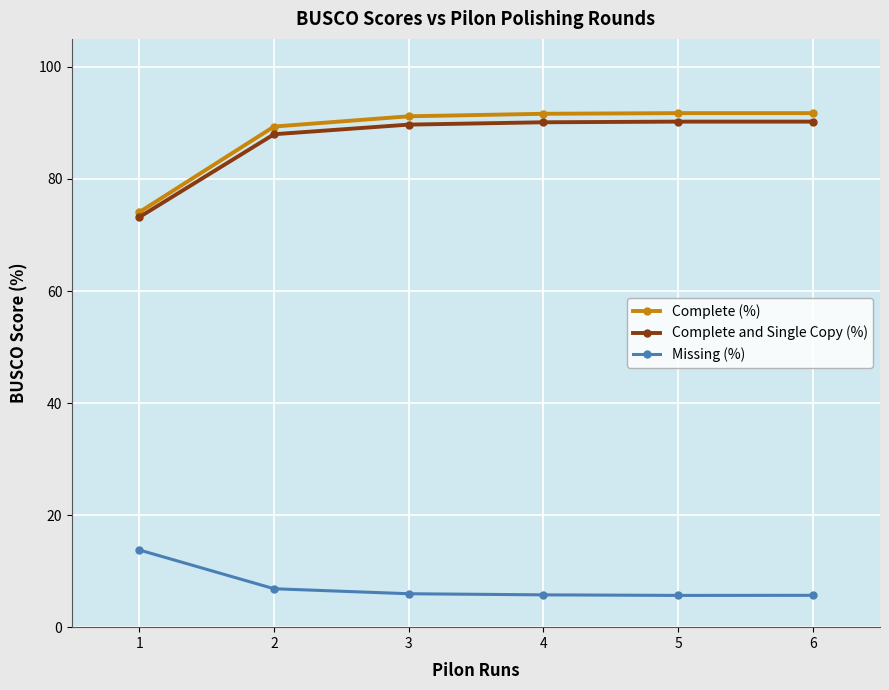

Is this an area chart (filled region under the line)?

No